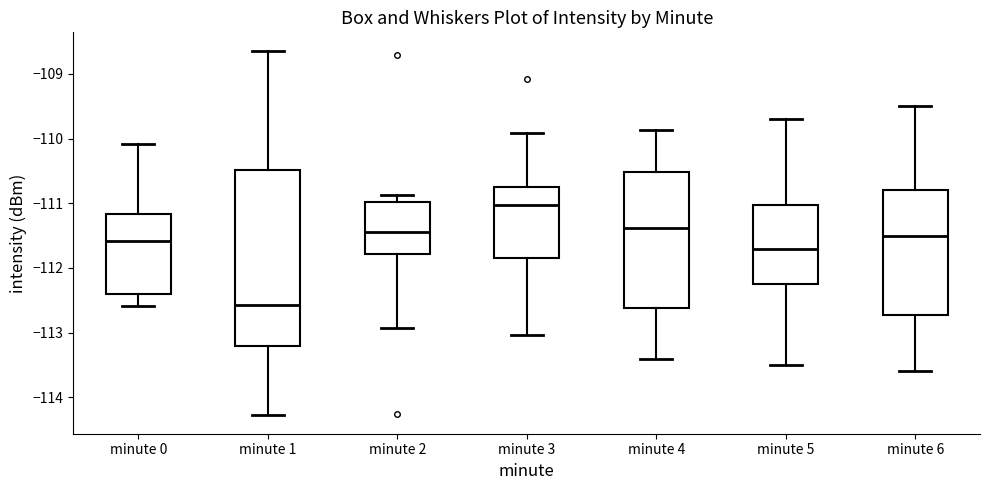

Comparing the boxes themselves (not the whiskers), which one is the tallest?

minute 1